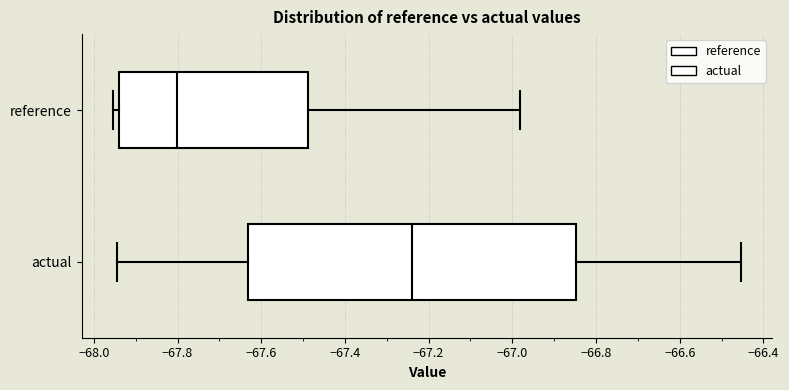

Where does the left whisker of the box for actual end on the x-axis? The values are not printed on the chart, so give them approximately, as read against the axis.

-67.94